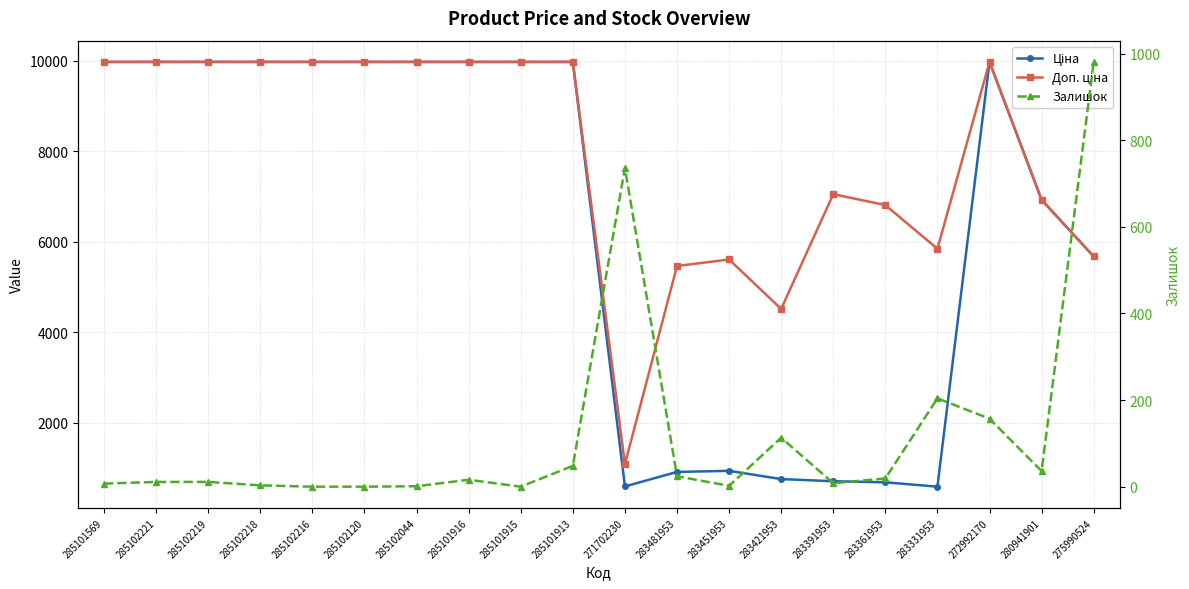

Reading left to right, list all the values displayed in this chart.

Ціна: 285101569=9975.0	285102221=9975.0	285102219=9975.0	285102218=9975.0	285102216=9975.0	285102120=9975.0	285102044=9975.0	285101916=9975.0	285101915=9975.0	285101913=9975.0	271702230=589.9	283481953=910.4	283451953=934.5	283421953=752.2	283391953=705.1	283361953=681.0	283331953=584.4	272992170=9975.0	280941901=6925.7	275990524=5673.8
Доп. ціна: 285101569=9975.0	285102221=9975.0	285102219=9975.0	285102218=9975.0	285102216=9975.0	285102120=9975.0	285102044=9975.0	285101916=9975.0	285101915=9975.0	285101913=9975.0	271702230=1081.7	283481953=5462.3	283451953=5607.2	283421953=4513.3	283391953=7051.3	283361953=6809.8	283331953=5843.9	272992170=9975.0	280941901=6925.7	275990524=5673.8
Залишок: 285101569=7.0	285102221=11.0	285102219=11.0	285102218=3.0	285102216=0.0	285102120=0.0	285102044=1.0	285101916=16.0	285101915=0.0	285101913=48.0	271702230=736.0	283481953=24.0	283451953=2.0	283421953=113.0	283391953=8.0	283361953=19.0	283331953=204.0	272992170=157.0	280941901=36.0	275990524=981.0